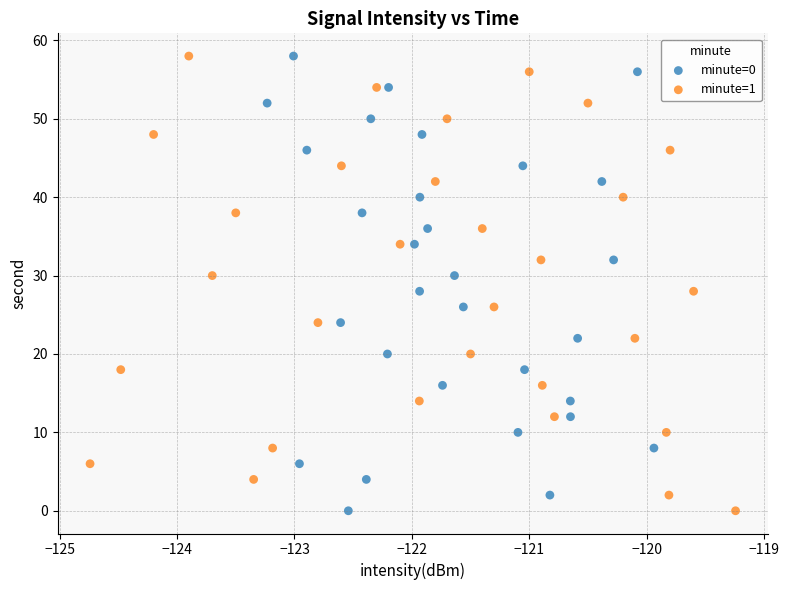

What are all the series names shown in the legend?

minute=0, minute=1